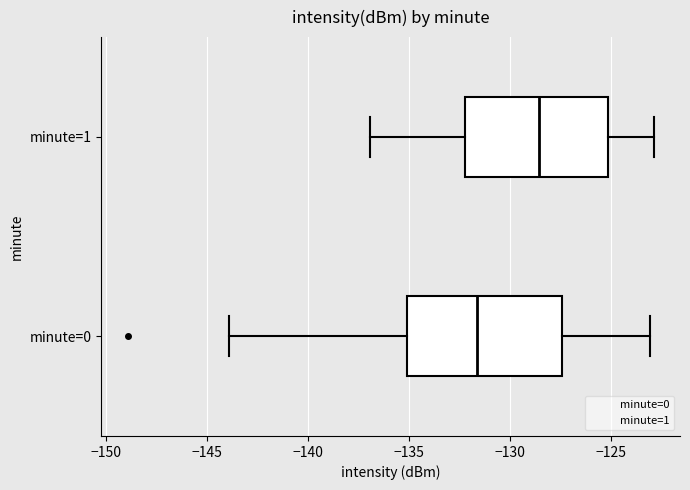

Which box's median line is the furthest to the left?

minute=0